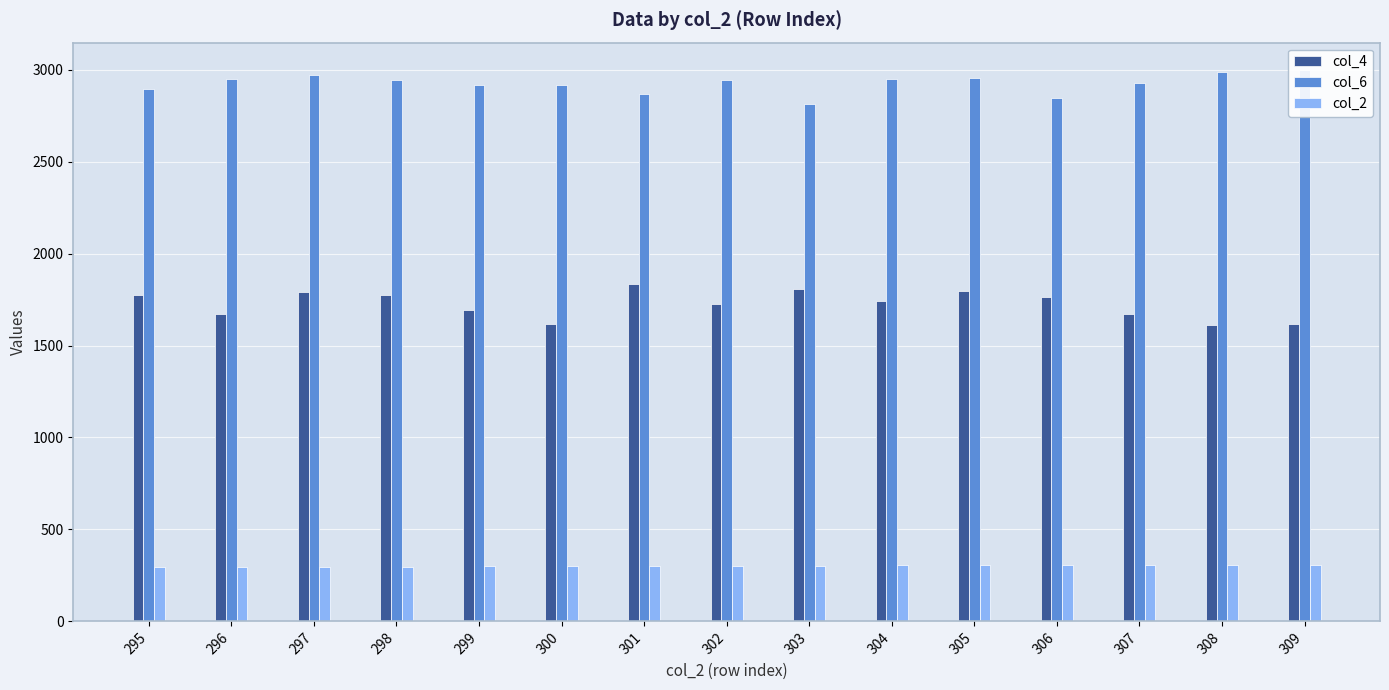

Where is col_6 nearest to the value 2904?

295